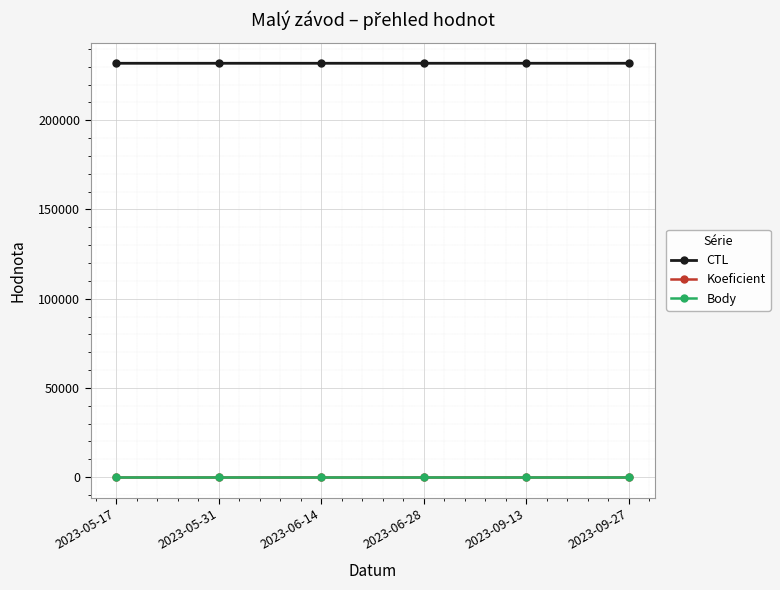

True or false: Body and Koeficient intersect in this chart.

False